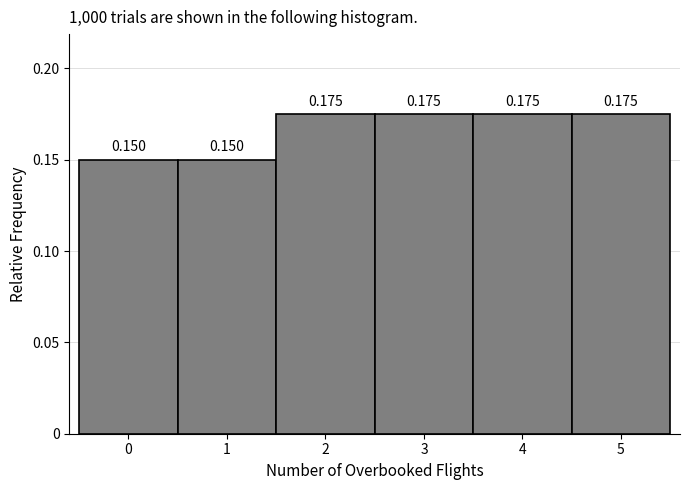

Reading left to right, transcribe this chart: for each bar, give the range it covers on the x-axis and its height.

-0.5 to 0.5: 0.150
0.5 to 1.5: 0.150
1.5 to 2.5: 0.175
2.5 to 3.5: 0.175
3.5 to 4.5: 0.175
4.5 to 5.5: 0.175